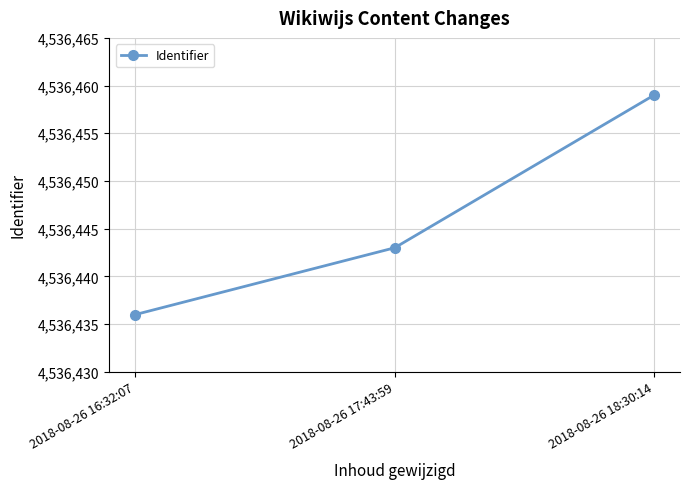

How many values are below 4536443?

1